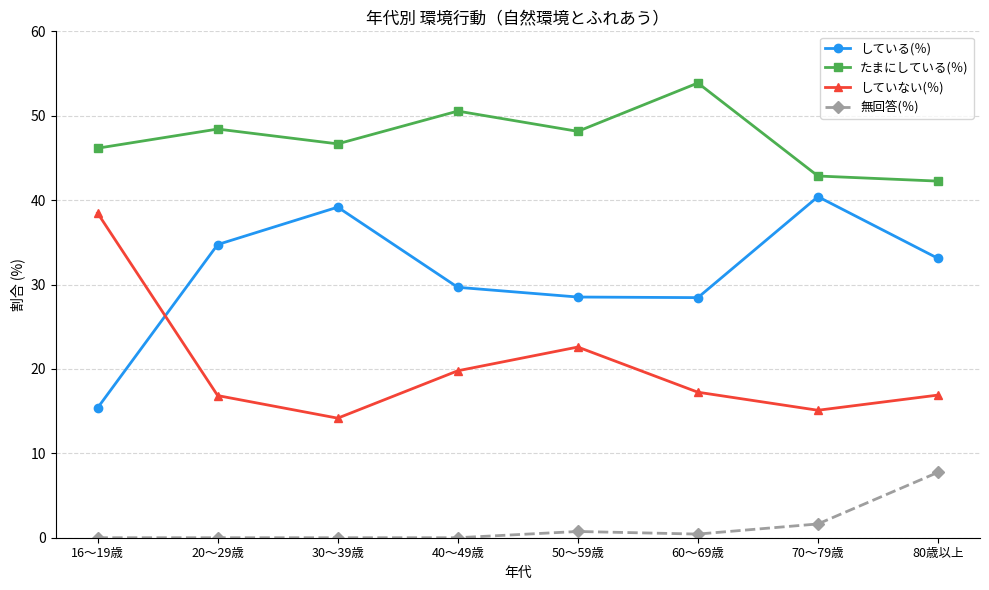

True or false: 無回答(％) and している(％) intersect in this chart.

False